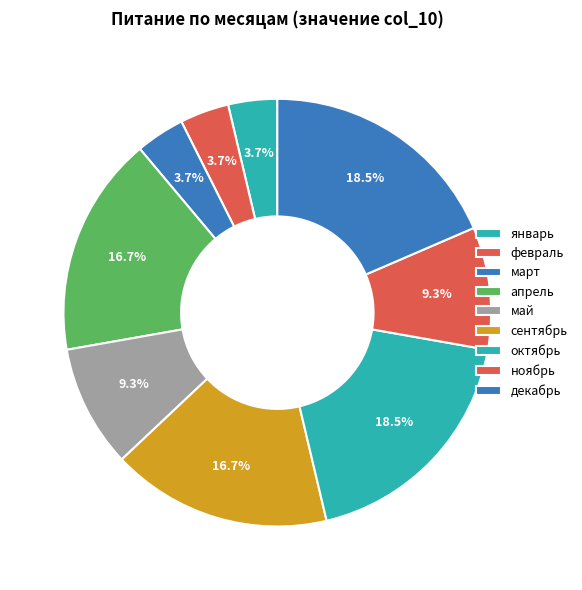

Rank the categories by value from lowest to highest.

январь, февраль, март, май, ноябрь, апрель, сентябрь, октябрь, декабрь